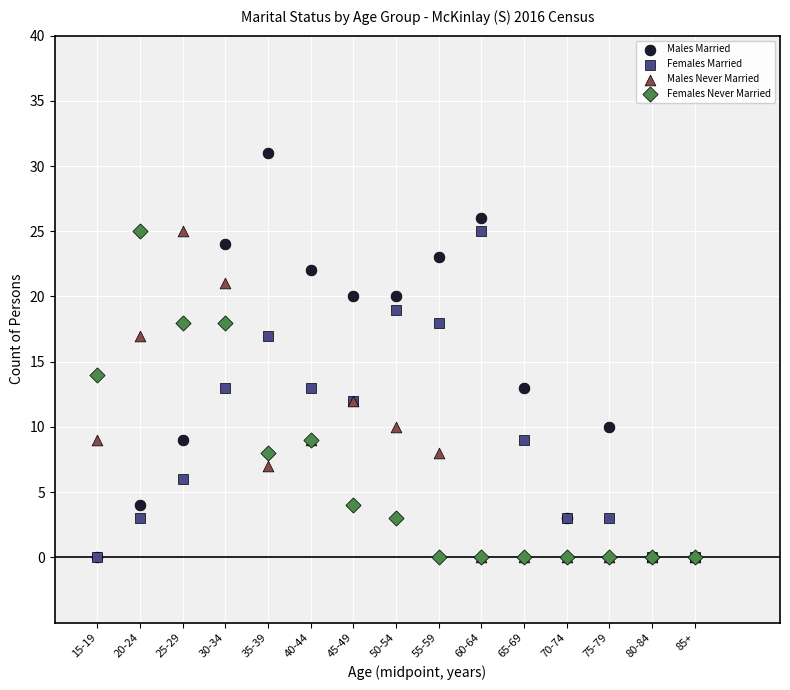

Across all series, what Y value is closest to 15?

14